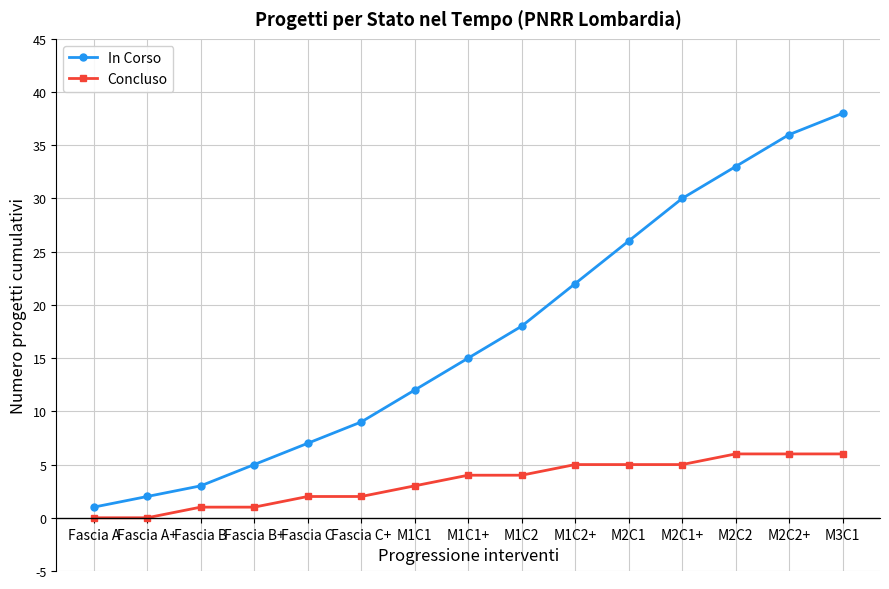

Is it true that In Corso equals 2 at Fascia A+?

True